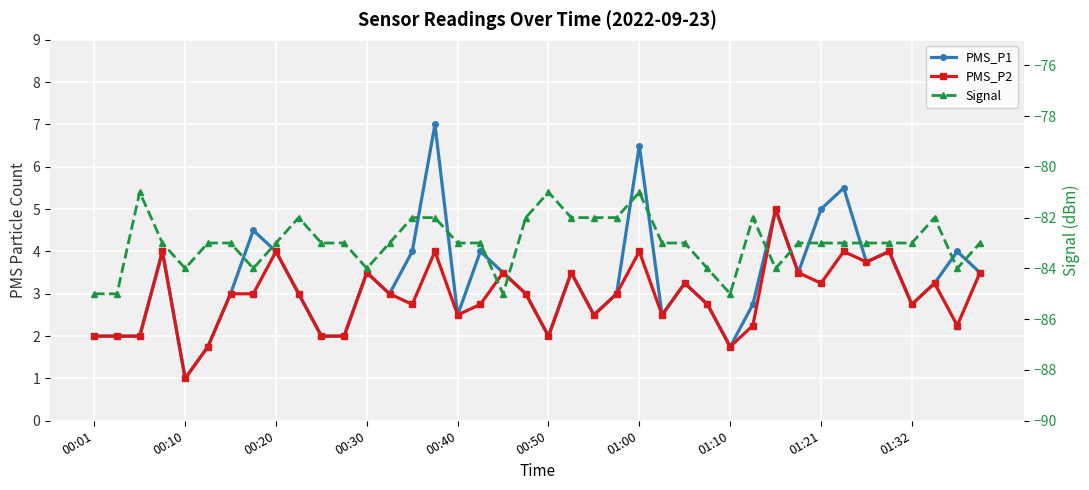

True or false: PMS_P1 and PMS_P2 intersect in this chart.

False